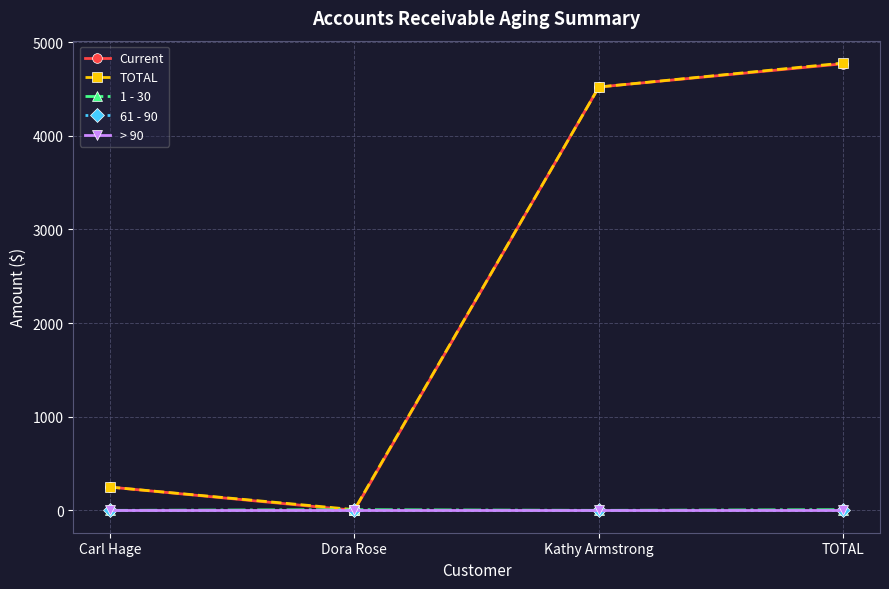

Where is the first local minimum for Current?

Dora Rose